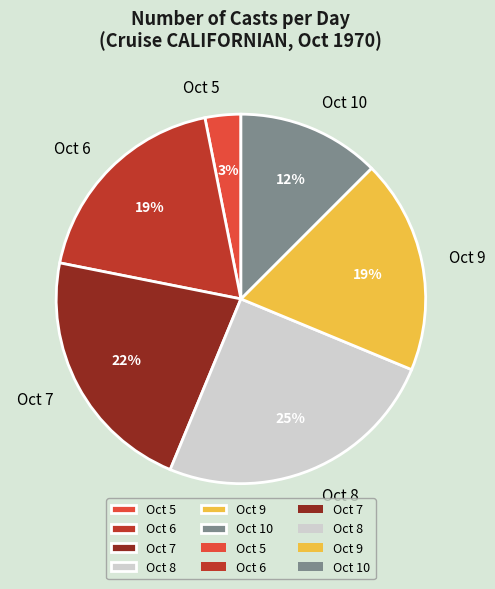

True or false: Oct 6 accounts for 19% of the total.

True